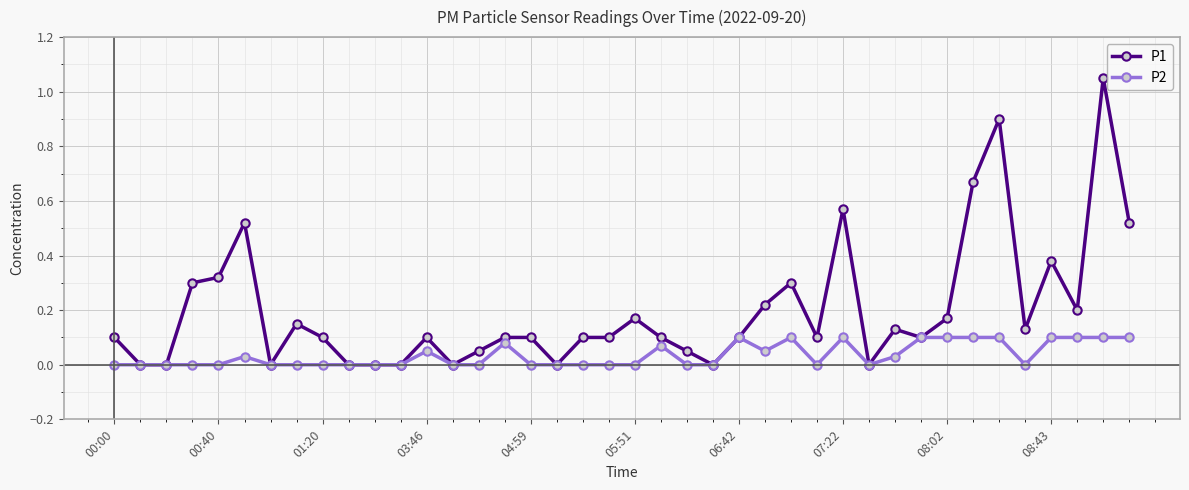

Which series has the largest total across all categories?

P1